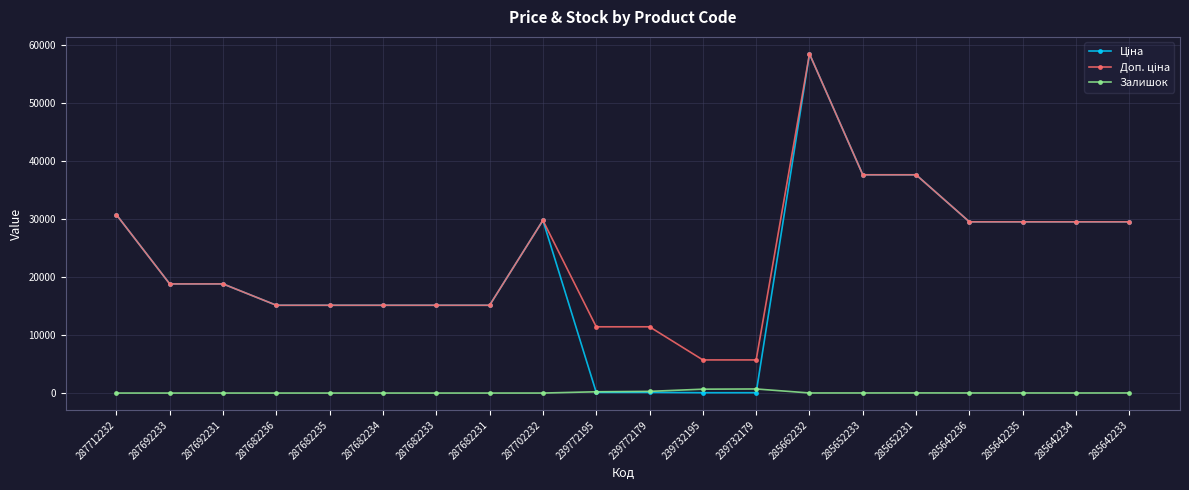

At how many categories does at least one series exceed 16157?

11